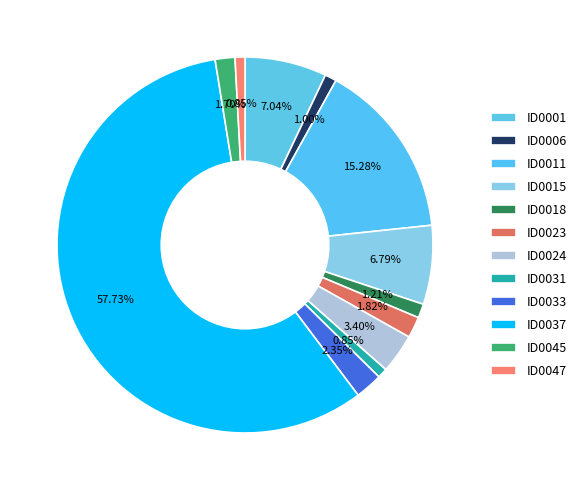

What is the smallest slice in the pie chart?

ID0031